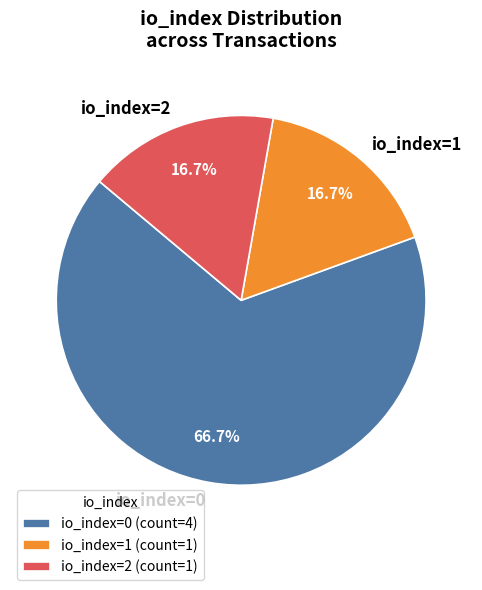

Is the sum of io_index=2 and io_index=1 greater than half?

No